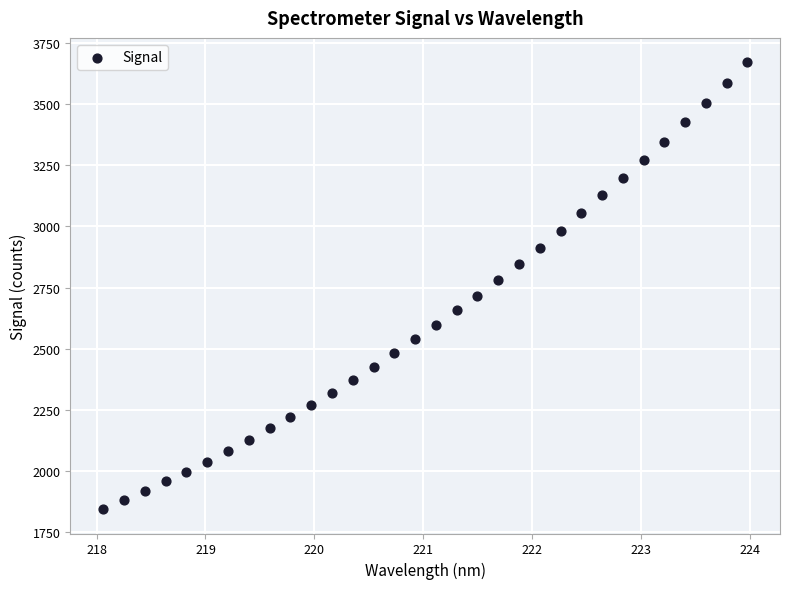

What is the range of X values (max minus min)?

5.9